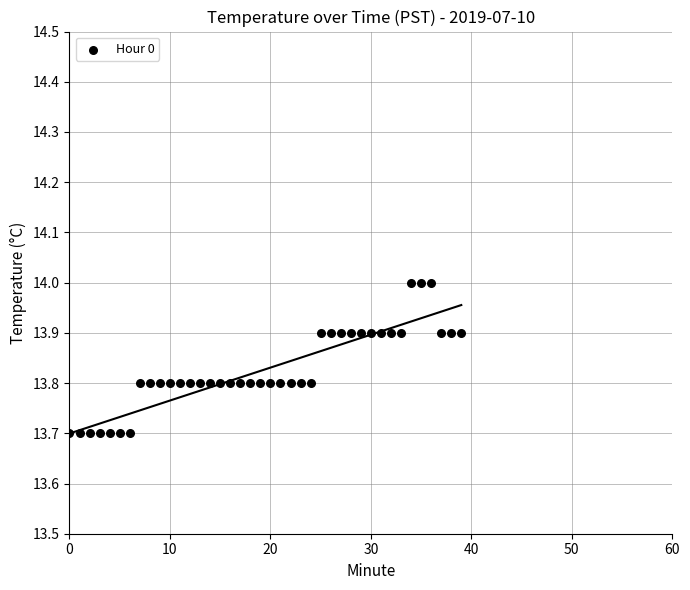

How many points are shown in the scatter plot?

40